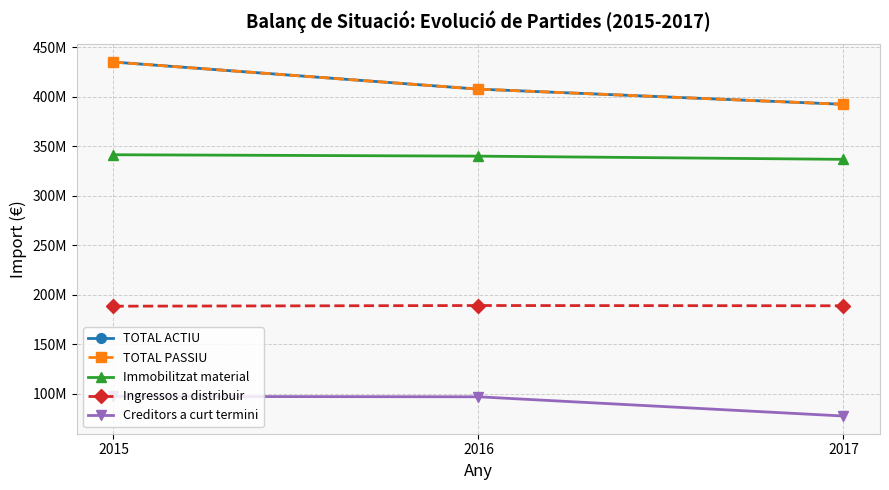

At 2016, list the series in order from largest to smallest.

TOTAL ACTIU, TOTAL PASSIU, Immobilitzat material, Ingressos a distribuir, Creditors a curt termini